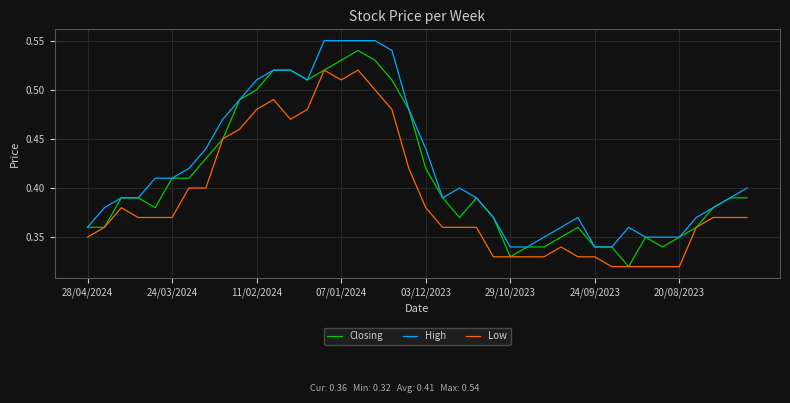

At how many categories does at least one series exceed 0?

40